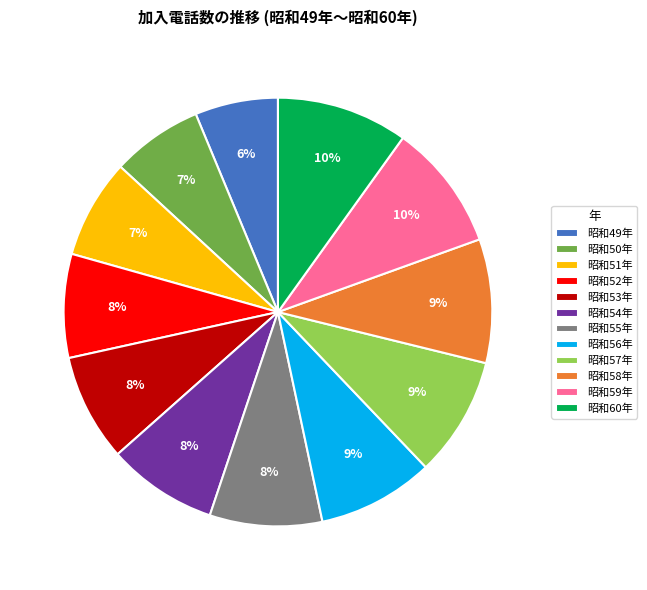

How many segments does this pie chart have?

12